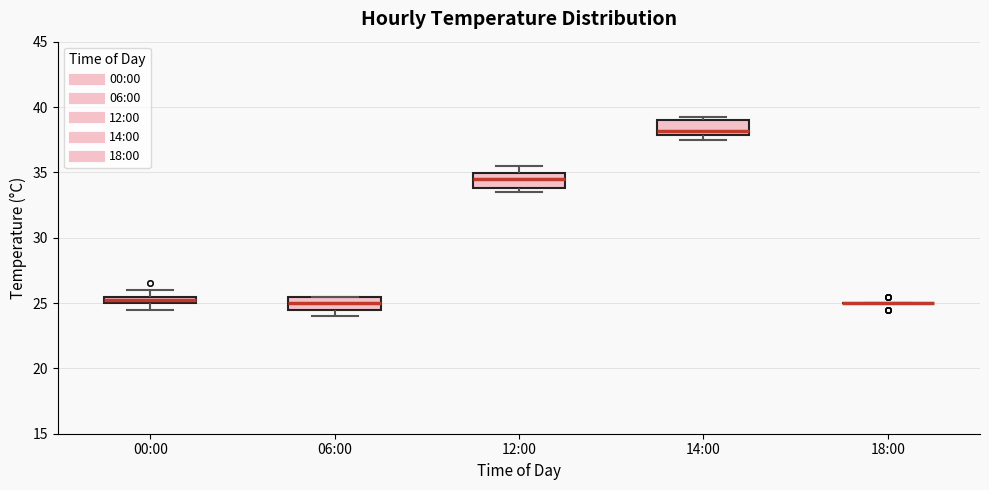

Where is the lower edge of the box for 06:00 on the y-axis? The values are not printed on the chart, so give them approximately, as read against the axis.

24.5